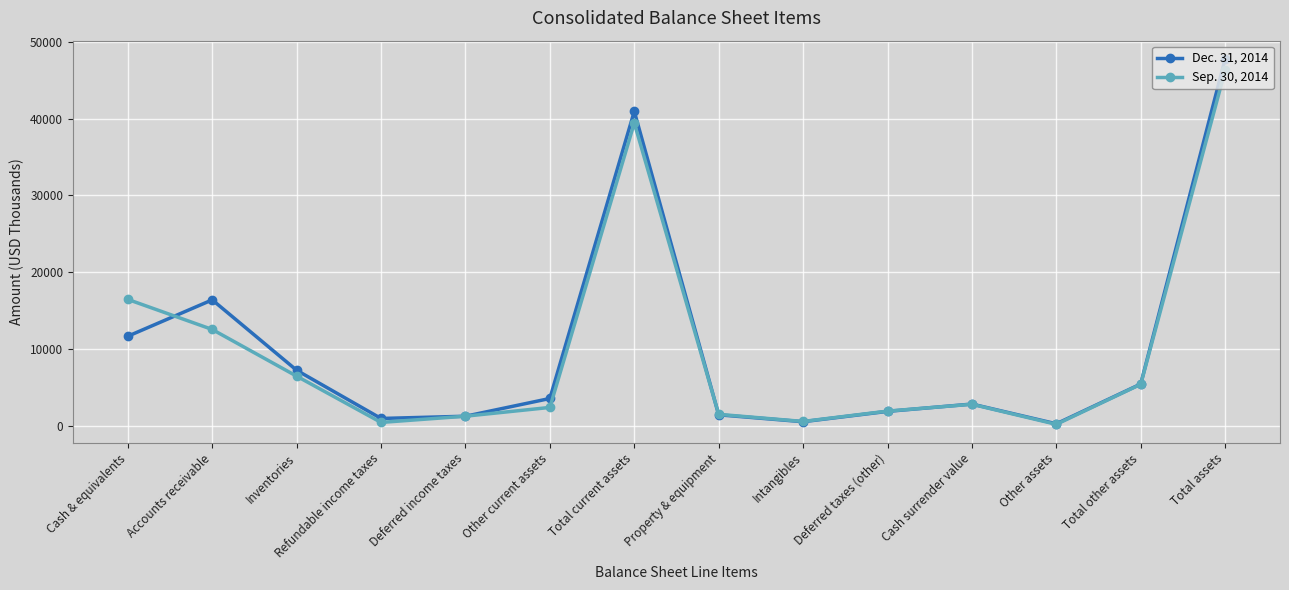

Rank the series by their average value, from highest to lowest.

Dec. 31, 2014, Sep. 30, 2014